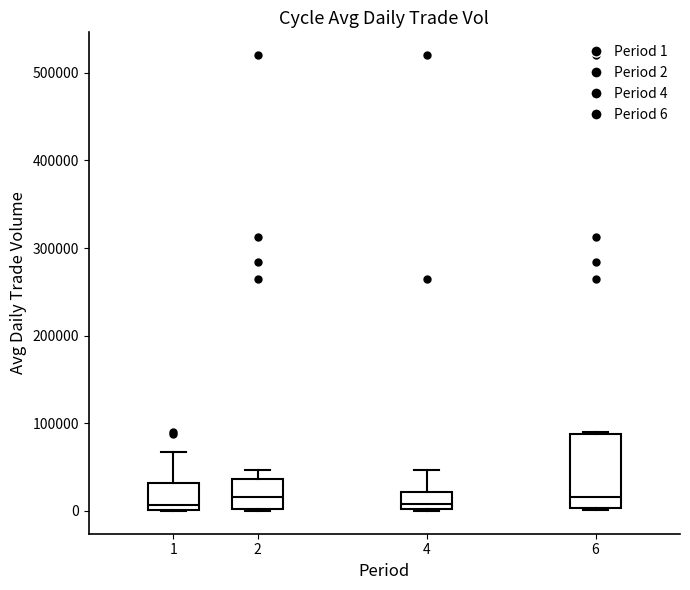

Reading left to right, read every box against the y-axis: the position of its median line, the range the box covers, and the ends of its whiskers. The values are not printed on the chart, so give them approximately, as read against the axis.

1: median 10000, box 0 to 30000, whiskers 0 to 70000
2: median 20000, box 0 to 40000, whiskers 0 to 50000
4: median 10000, box 0 to 20000, whiskers 0 to 50000
6: median 20000, box 0 to 90000, whiskers 0 to 90000